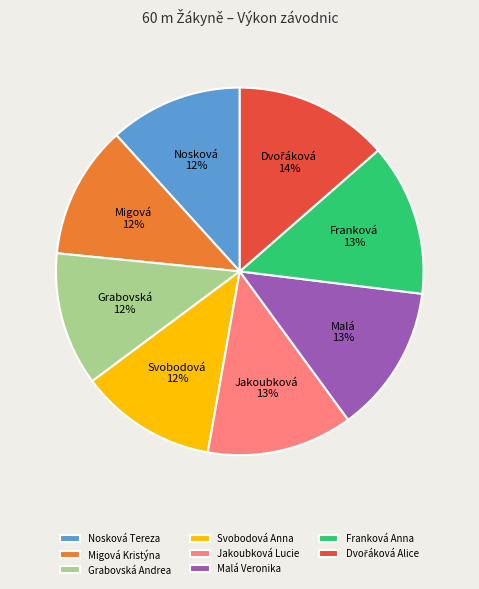

To the nearest percent, what portion does Svobodová Anna represent?

12%